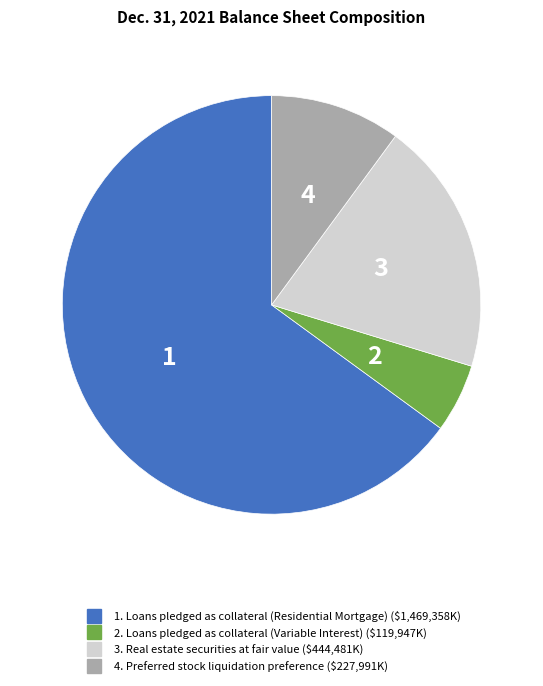

Does any single category account for the majority?

Yes